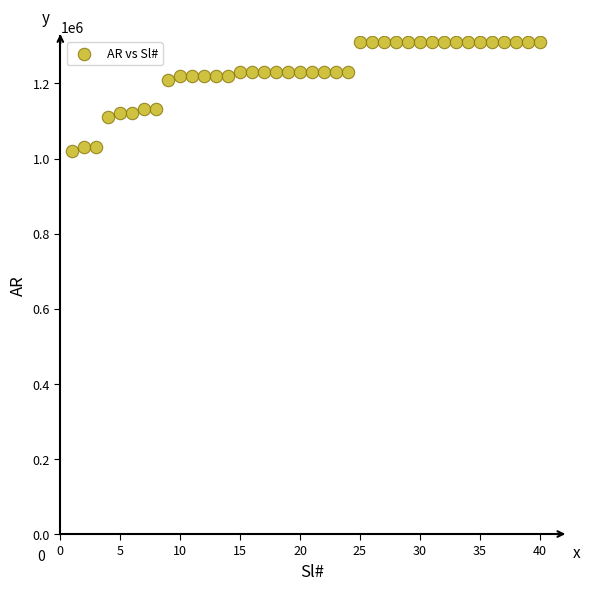

What is the range of X values (max minus min)?

39